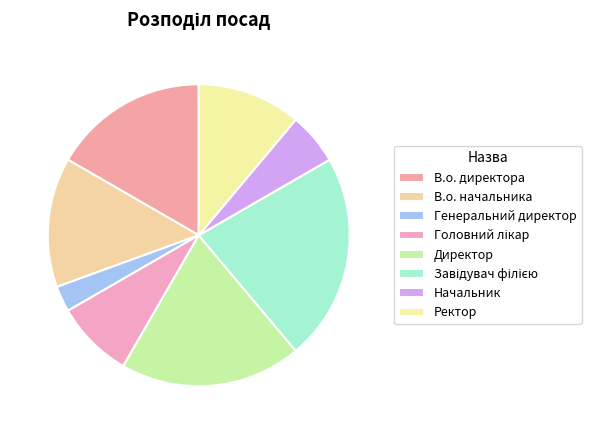

Between Ректор and Головний лікар, which is larger?

Ректор